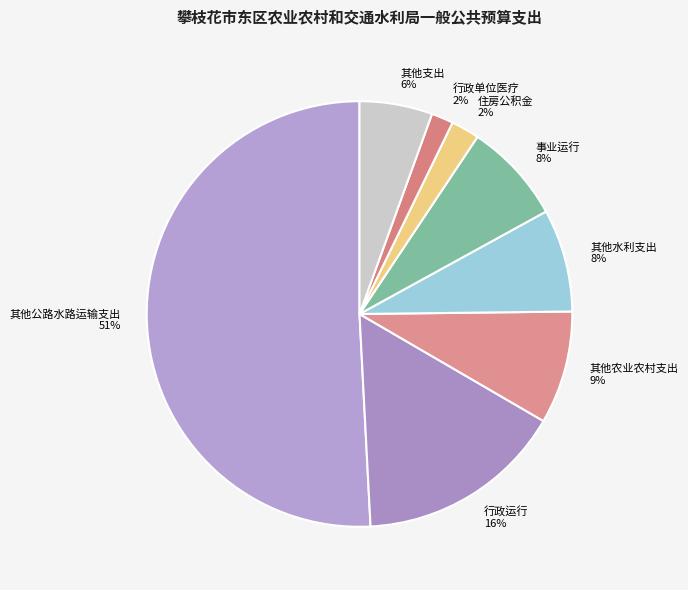

How many slices are in this pie chart?

8